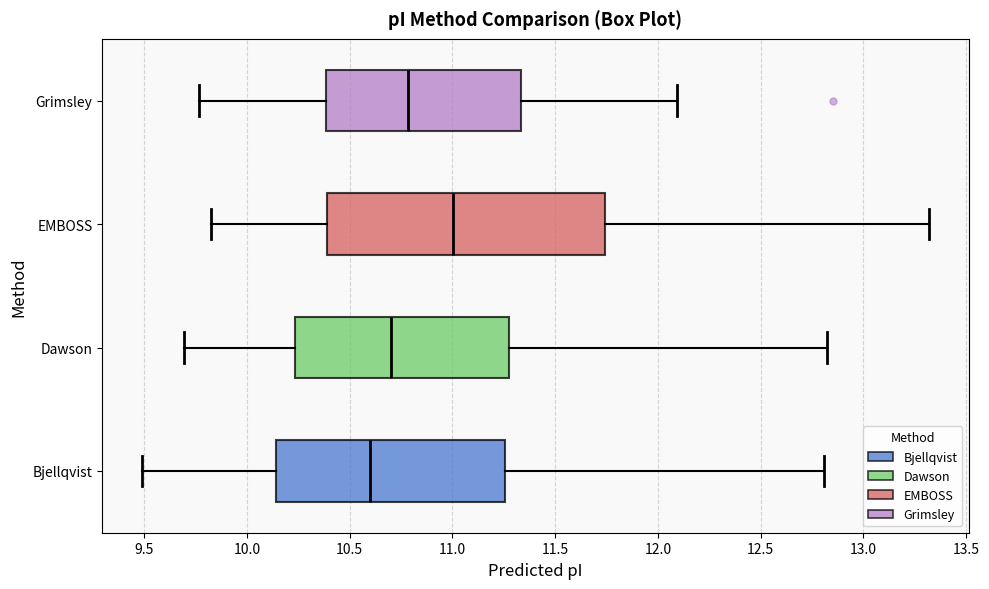

Which box's median line is the furthest to the right?

EMBOSS